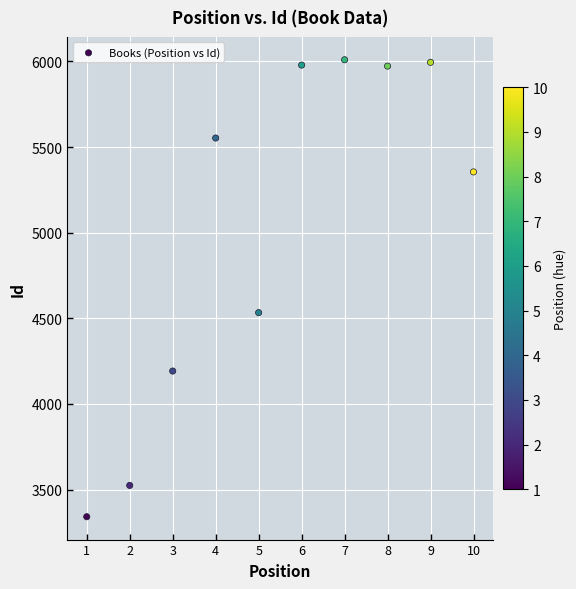

What is the average X value?

6